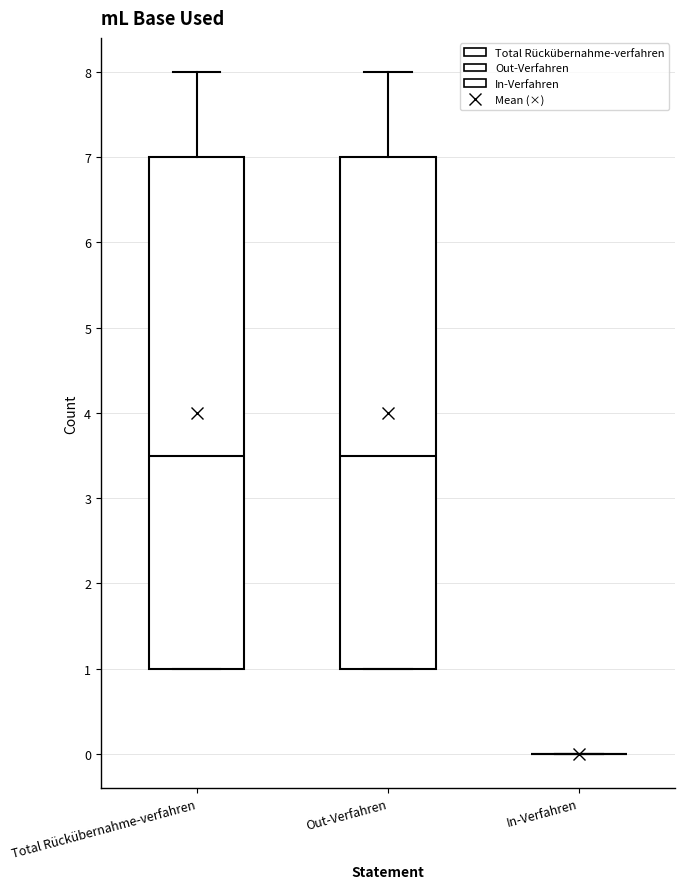

Reading left to right, read every box against the y-axis: the position of its median line, the range the box covers, and the ends of its whiskers. The values are not printed on the chart, so give them approximately, as read against the axis.

Total Rückübernahme-verfahren: median 3.5, box 1.0 to 7.0, whiskers 1.0 to 8.0
Out-Verfahren: median 3.5, box 1.0 to 7.0, whiskers 1.0 to 8.0
In-Verfahren: box collapsed to a line at 0.0, whiskers 0.0 to 0.0